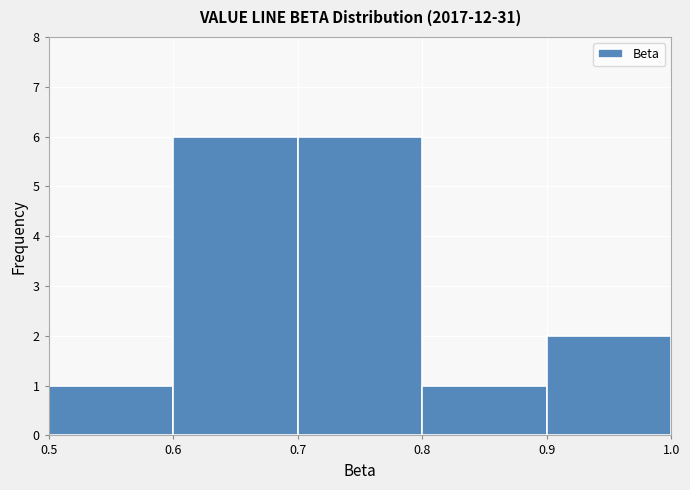

Reading left to right, list every bar in this chart as the range it spans on the x-axis followed by its height. The values are not printed on the chart, so give them approximately, as read against the axis.

0.5 to 0.6: 1
0.6 to 0.7: 6
0.7 to 0.8: 6
0.8 to 0.9: 1
0.9 to 1.0: 2